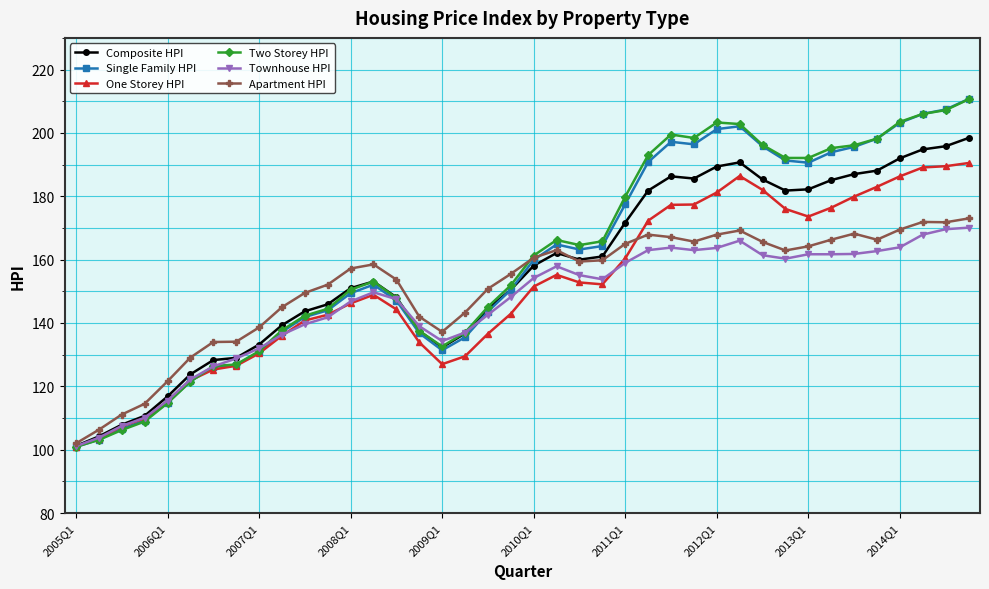

What is the value of the Apartment HPI point at the 33rd from the left?

164.2